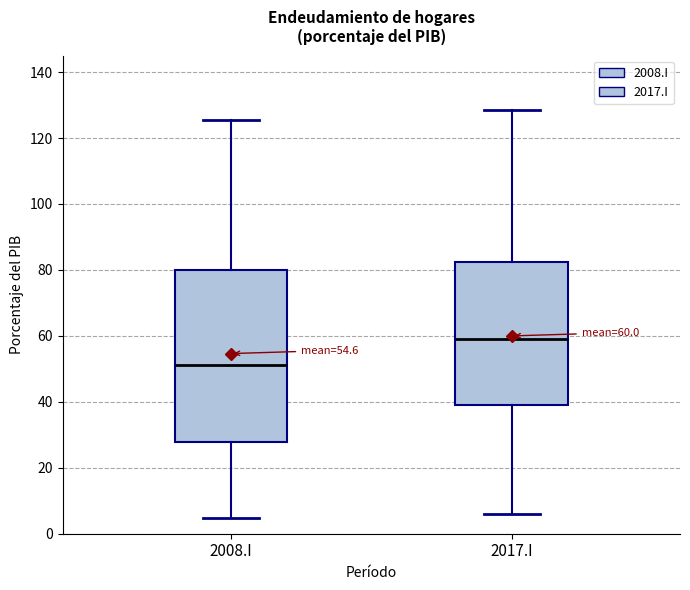

Which box's median line is the highest?

2017.I